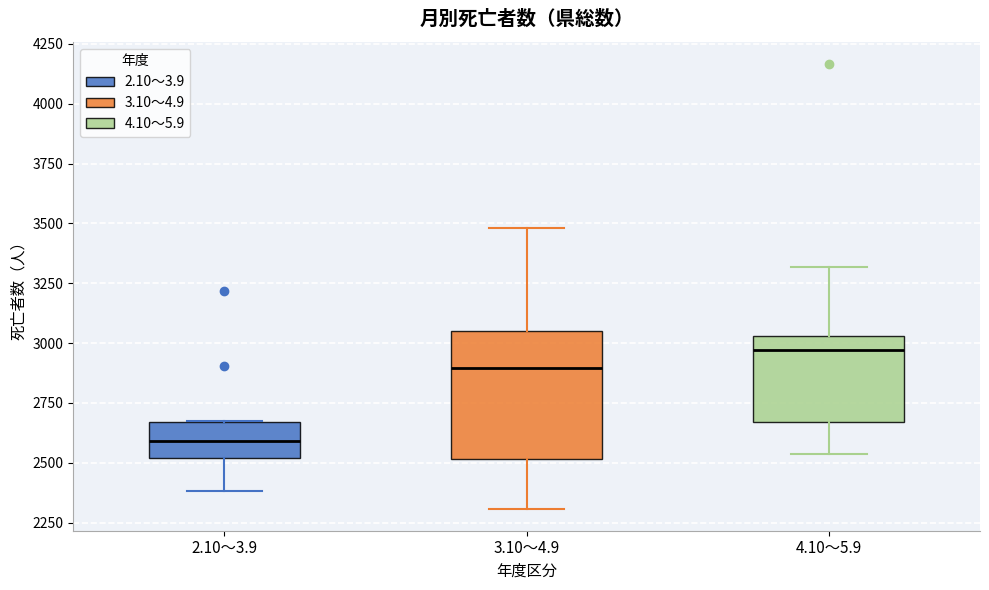

Which box's median line is the lowest?

2.10～3.9